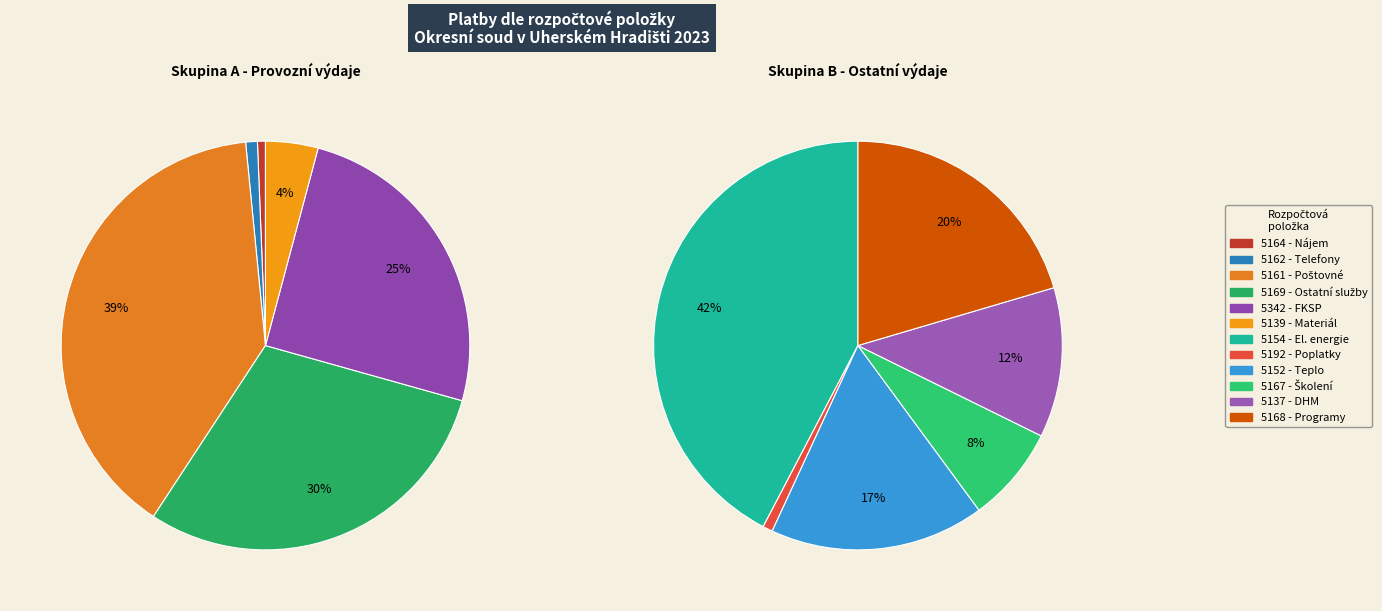

How many slices are in this pie chart?

12